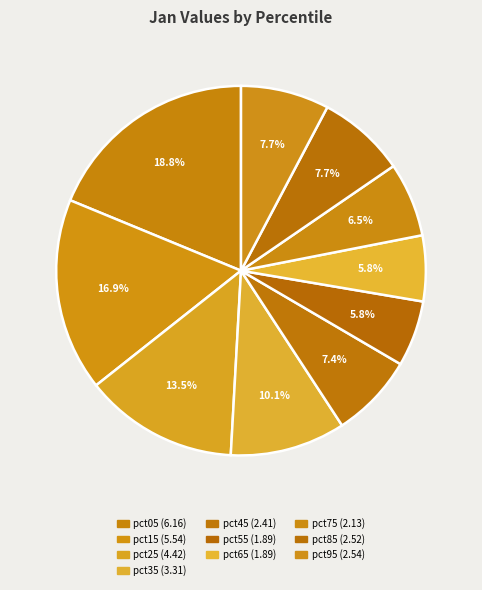

Is pct35 the majority of the pie?

No